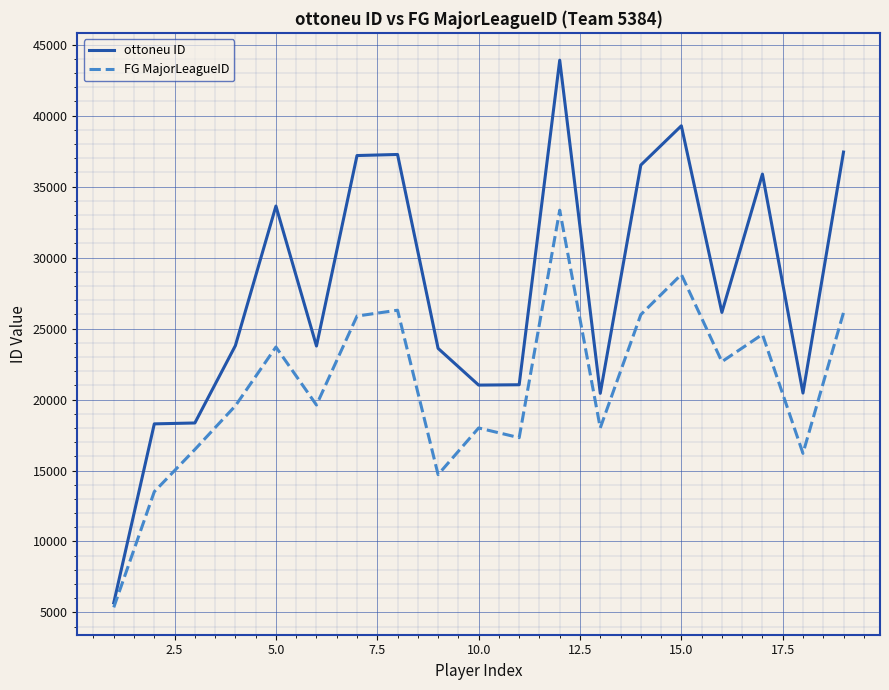

What is the maximum value shown in the chart?

43896